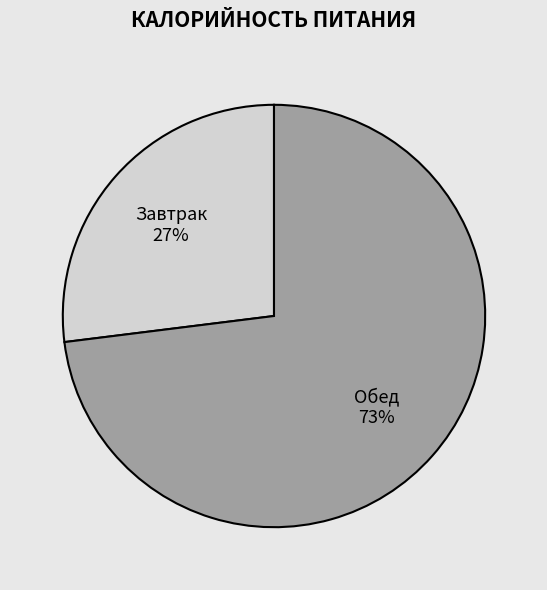

What is the ratio of the value at Обед to the value at Завтрак?

2.7